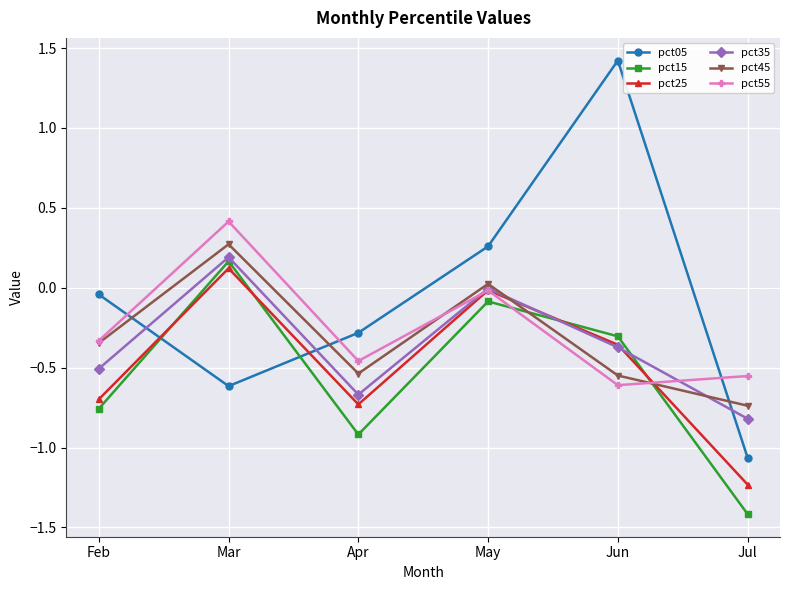

Count the number of data series in this chart.

6